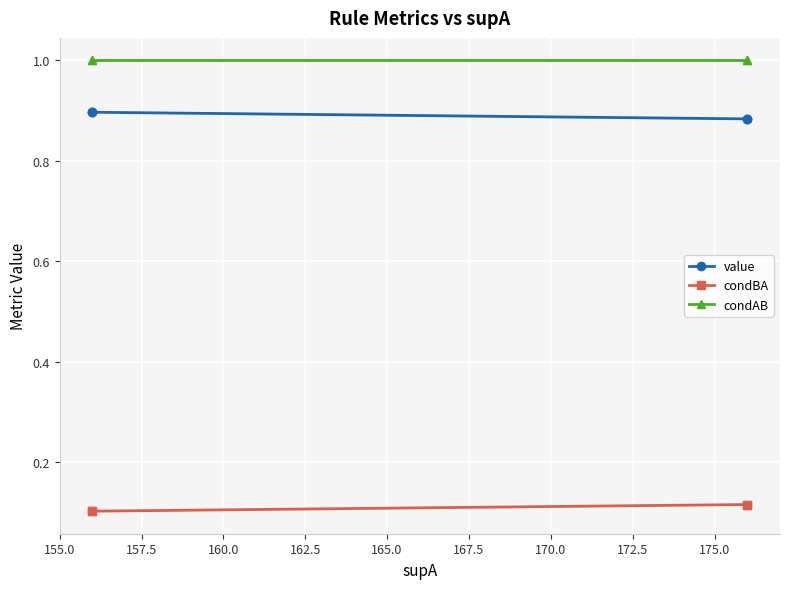

The condBA series shows 0.1 at 155.0. True or false?

True